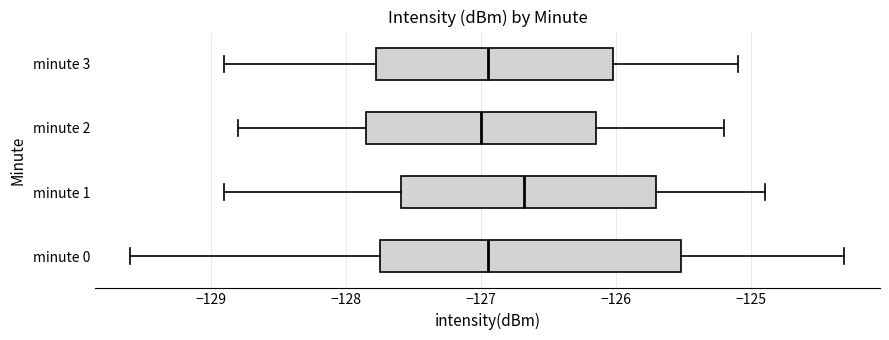

Which box has the furthest to the right median line?

minute 1